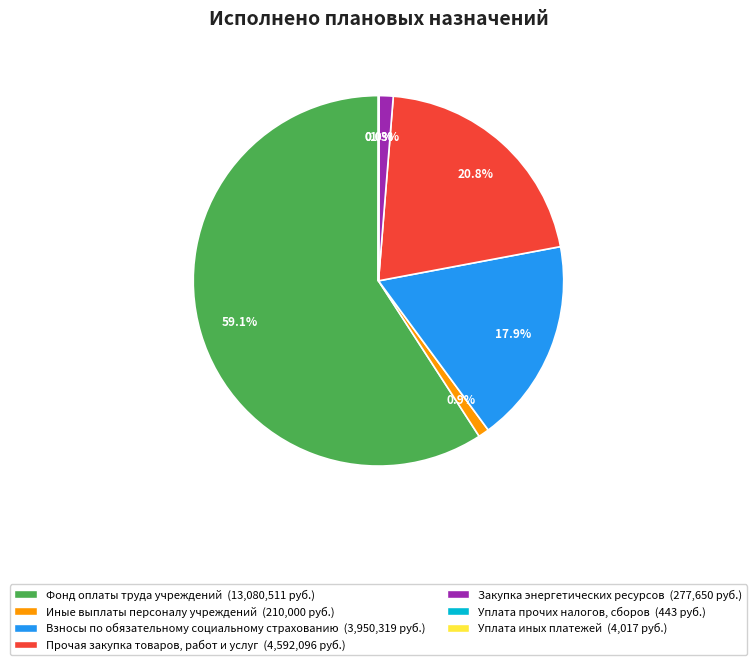

What percentage do Взносы по обязательному социальному страхованию and Фонд оплаты труда учреждений together represent?

77.0%